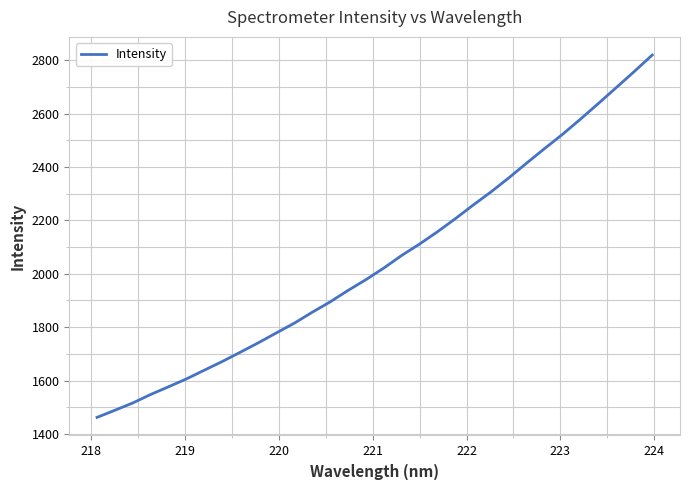

Reading left to right, what are all the values shown in this chart?

1462.2	1488.9	1516.3	1548.1	1577.1	1606.6	1639.4	1671.9	1706.5	1741.6	1778.4	1814.8	1855.7	1894.5	1937.5	1977.9	2021.4	2068.8	2111.5	2157.5	2206.6	2257.8	2307.3	2360.2	2415.8	2470.0	2523.2	2580.0	2638.5	2698.2	2758.0	2819.5